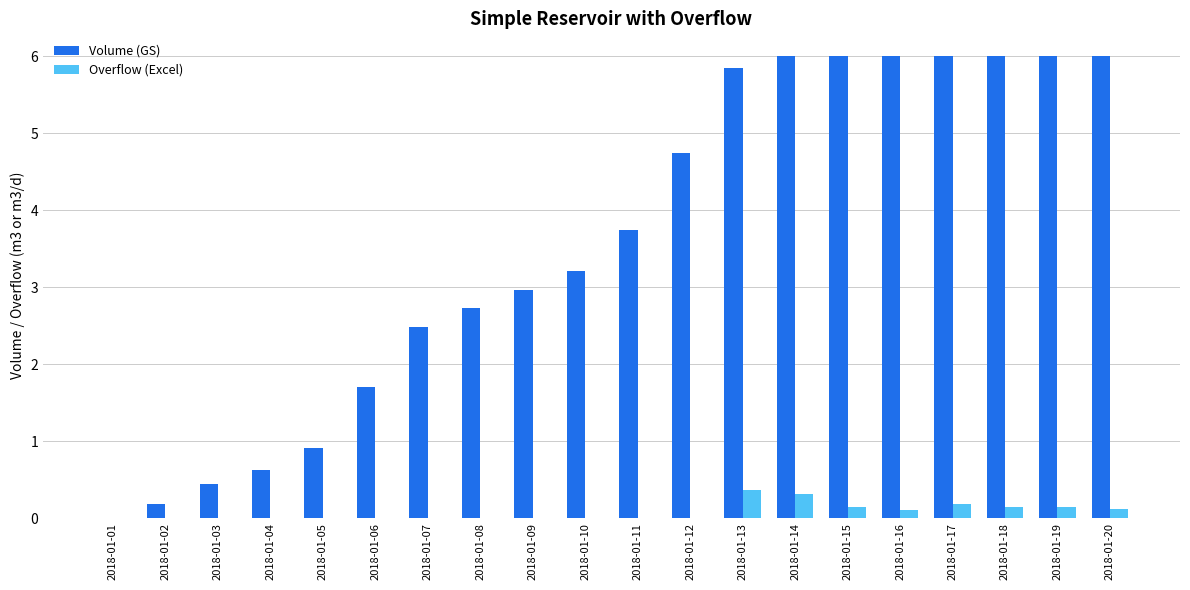

At which label is Volume (GS) closest to 3?

2018-01-09